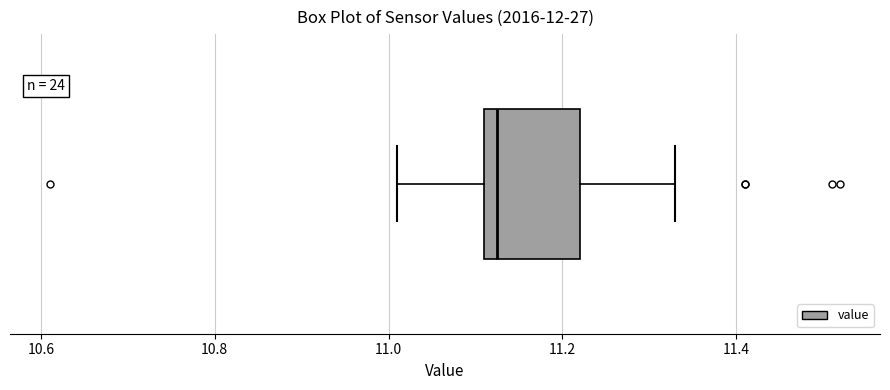

Read this box plot against the x-axis: the position of the median line, the range covered by the box, and the ends of both whiskers. The values are not printed on the chart, so give them approximately, as read against the axis.

median 11.12 (just right of the box's left edge), box 11.12 to 11.22, whiskers 11.02 to 11.34